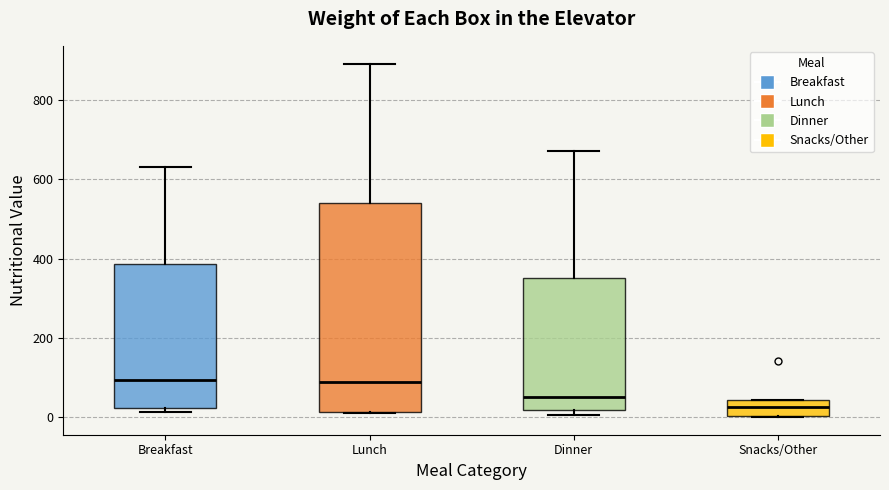

Reading left to right, transcribe this box plot: for each box, give where its median line is, the range the box spans, and where its two whiskers end, as read against the y-axis. The values are not printed on the chart, so give them approximately, as read against the axis.

Breakfast: median 100, box 20 to 380, whiskers 20 (just below the box's lower edge) to 640
Lunch: median 100, box 20 to 540, whiskers 20 to 900
Dinner: median 60, box 20 to 360, whiskers 0 to 680
Snacks/Other: median 20, box 0 to 40, whiskers 0 to 40